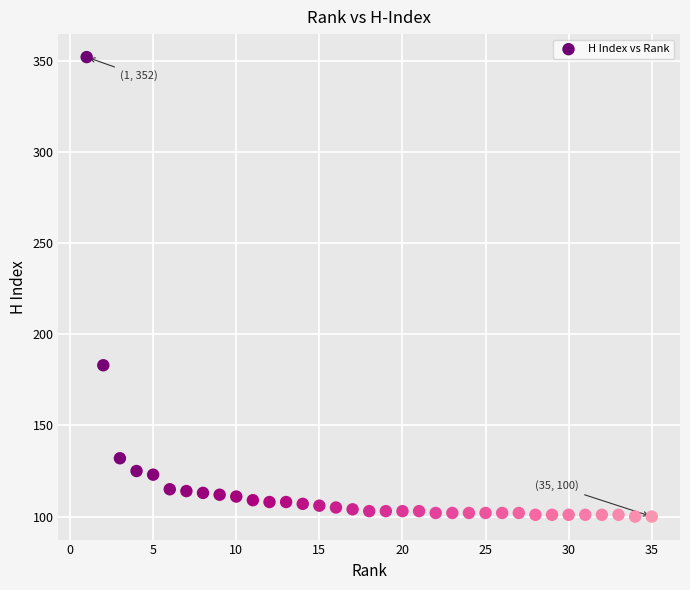

What is the range of Y values (max minus min)?

252